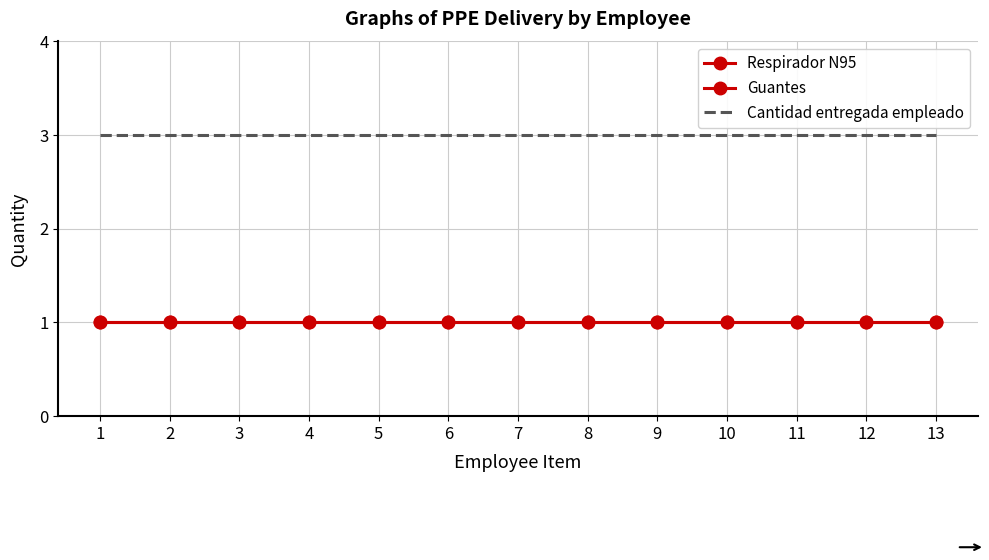

At how many categories does at least one series exceed 2?

13